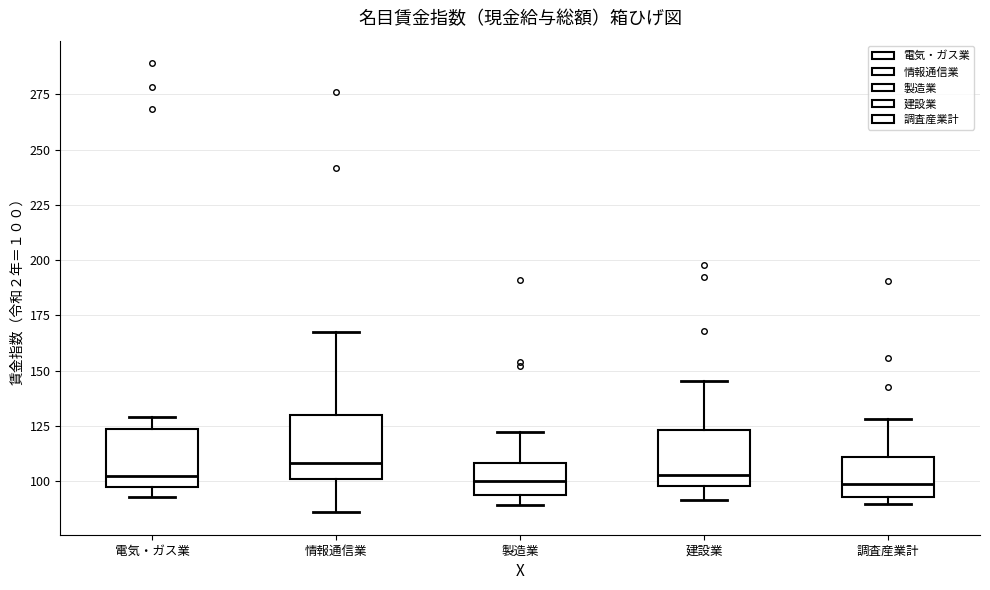

Reading left to right, transcribe this box plot: for each box, give where its median line is, the range the box spans, and where its two whiskers end, as read against the y-axis. The values are not printed on the chart, so give them approximately, as read against the axis.

電気・ガス業: median 100, box 95 to 125, whiskers 95 (just below the box's lower edge) to 130
情報通信業: median 110, box 100 to 130, whiskers 85 to 170
製造業: median 100, box 95 to 110, whiskers 90 to 120
建設業: median 105, box 100 to 125, whiskers 90 to 145
調査産業計: median 100, box 95 to 110, whiskers 90 to 130